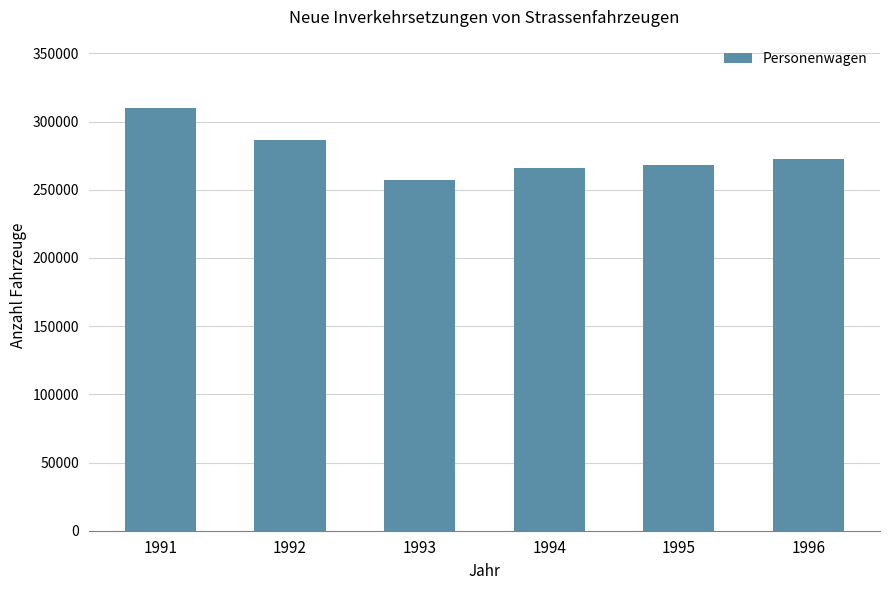

What is the smallest value displayed?

256917